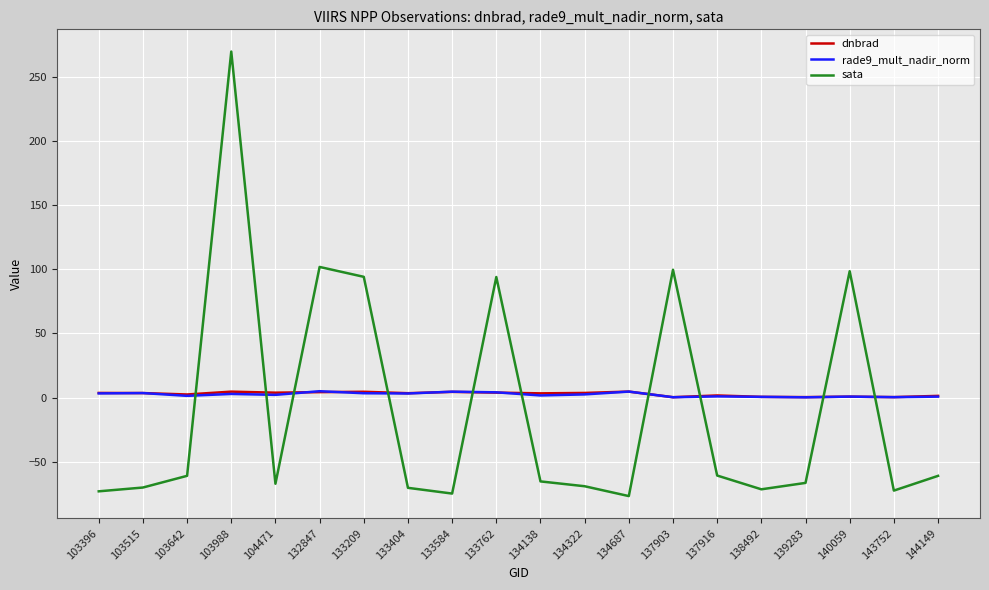

What is the minimum value shown in the chart?

-76.8